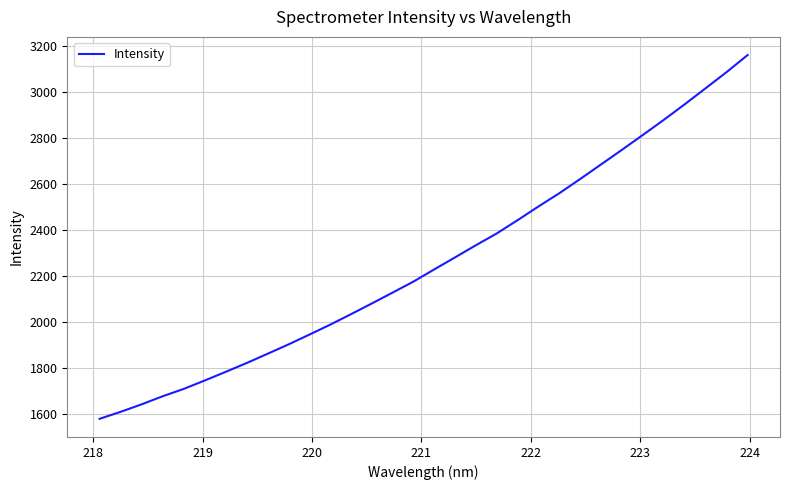

What is the minimum value shown in the chart?

1578.9